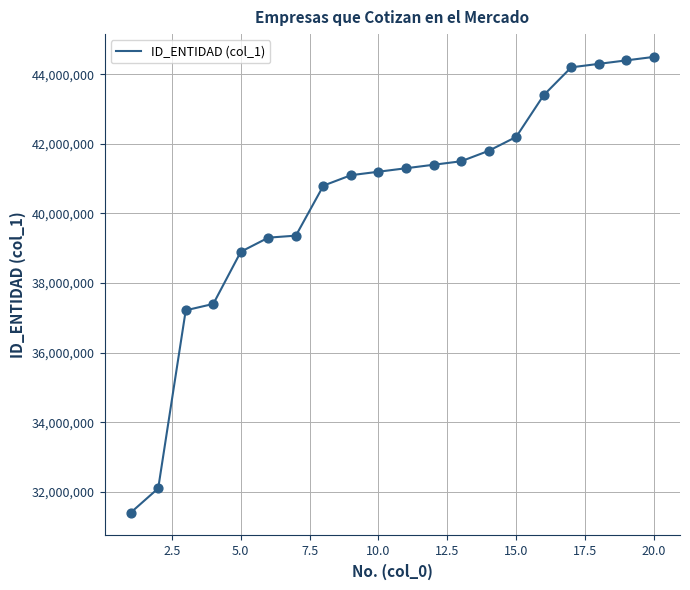

What is the maximum value shown in the chart?

44500000